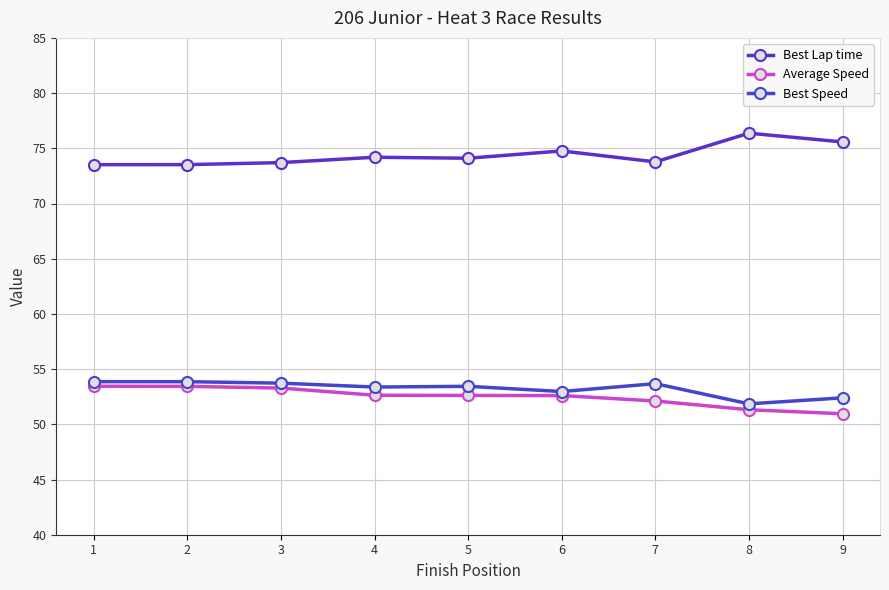

Count the number of data series in this chart.

3